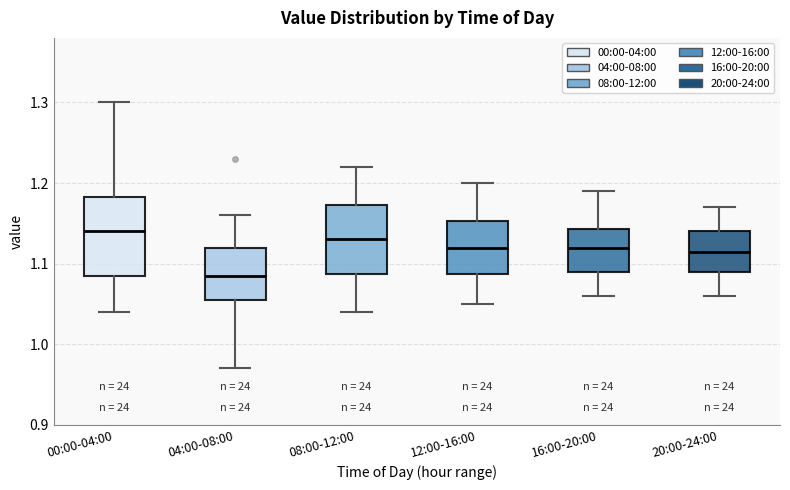

Comparing the boxes themselves (not the whiskers), which one is the tallest?

00:00-04:00